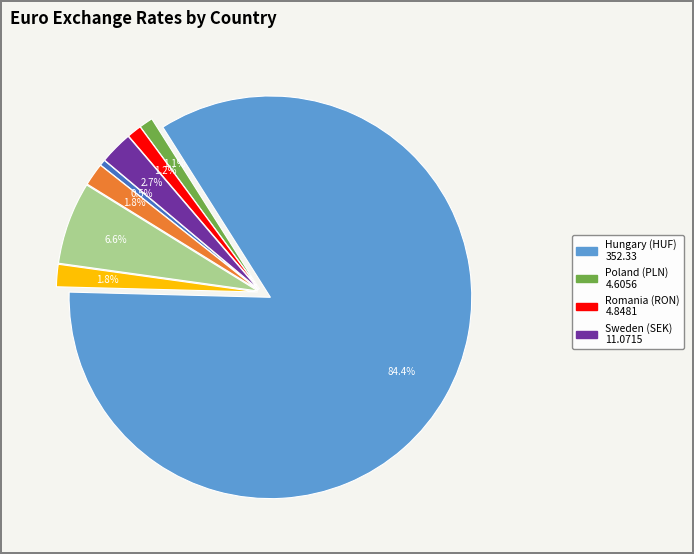

Does any single category account for the majority?

Yes